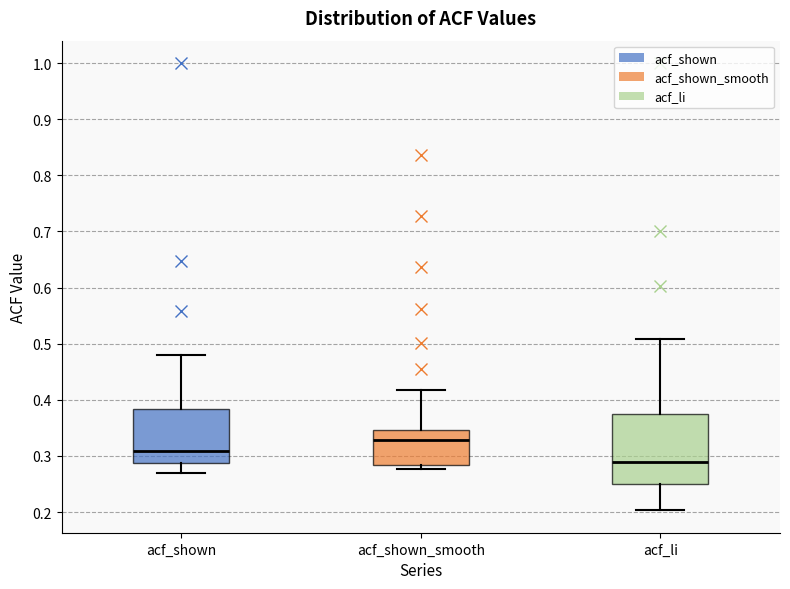

Reading left to right, read every box against the y-axis: the position of its median line, the range the box covers, and the ends of its whiskers. The values are not printed on the chart, so give them approximately, as read against the axis.

acf_shown: median 0.31, box 0.29 to 0.38, whiskers 0.27 to 0.48
acf_shown_smooth: median 0.33, box 0.28 to 0.35, whiskers 0.28 (just below the box's lower edge) to 0.42
acf_li: median 0.29, box 0.25 to 0.38, whiskers 0.20 to 0.51